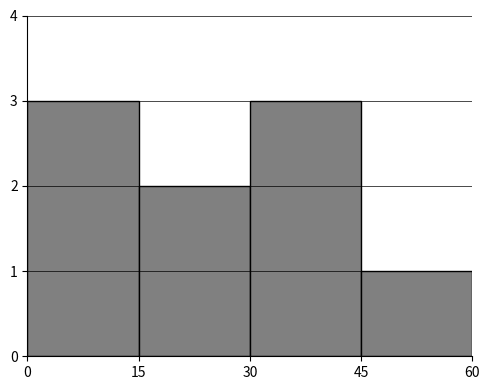

Reading left to right, transcribe this chart: for each bar, give the range it covers on the x-axis and its height. The values are not printed on the chart, so give them approximately, as read against the axis.

0 to 15: 3
15 to 30: 2
30 to 45: 3
45 to 60: 1